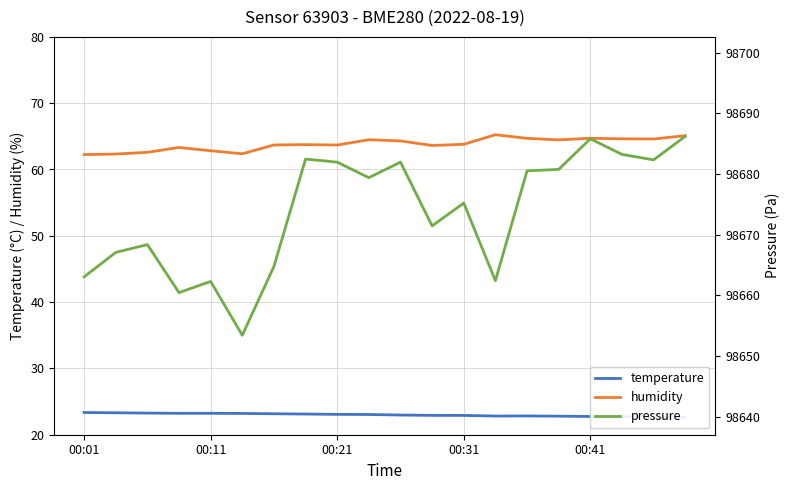

What is the maximum value for humidity?

65.2